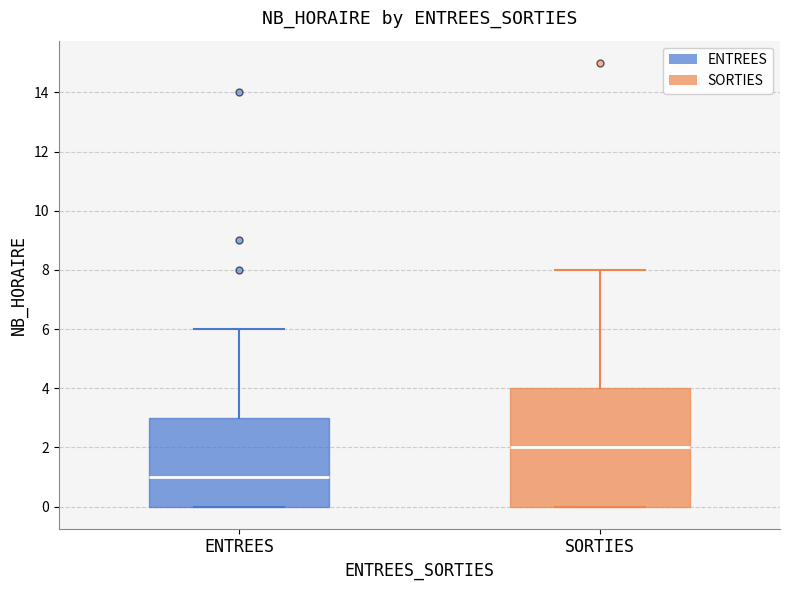

Which box is the tallest, from its lower edge to its upper edge?

SORTIES